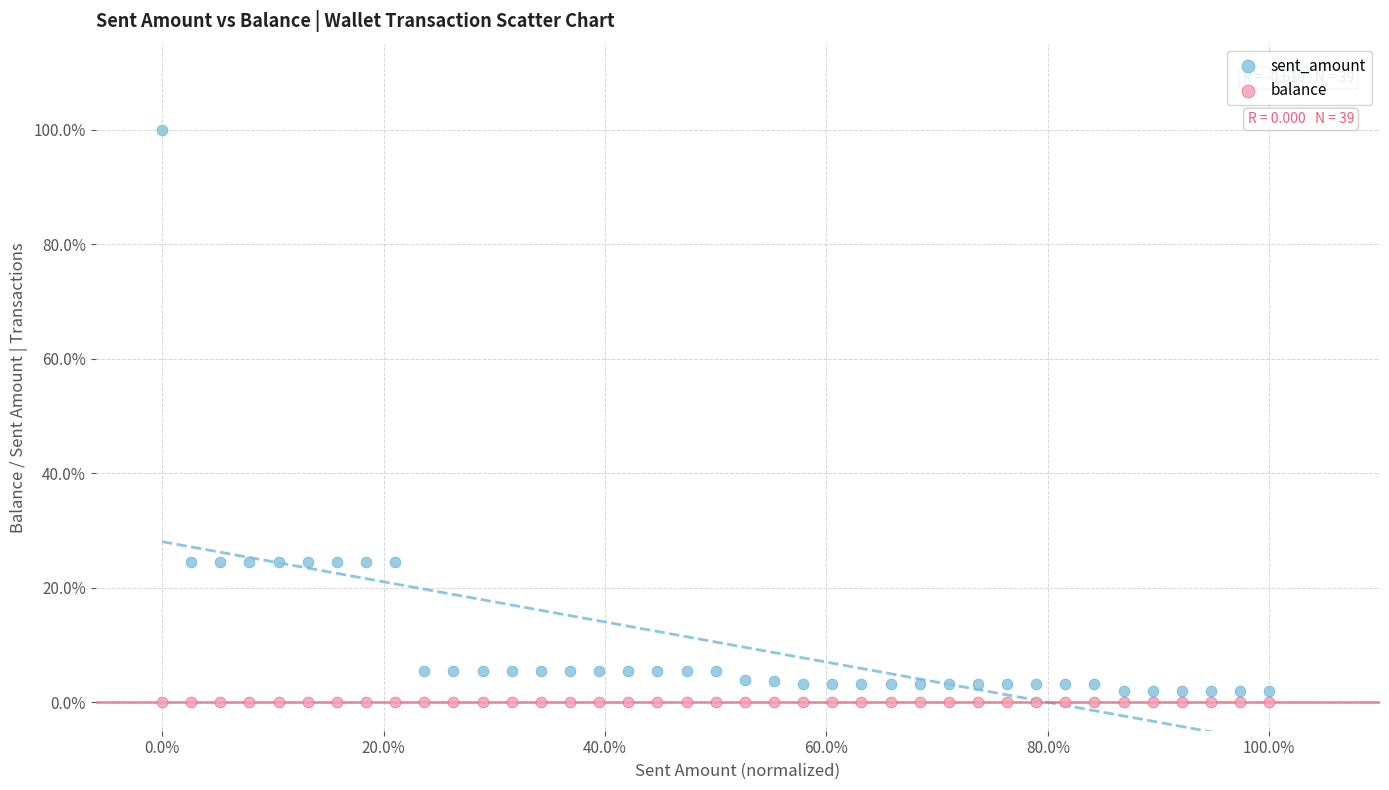

How many data points are displayed?

78